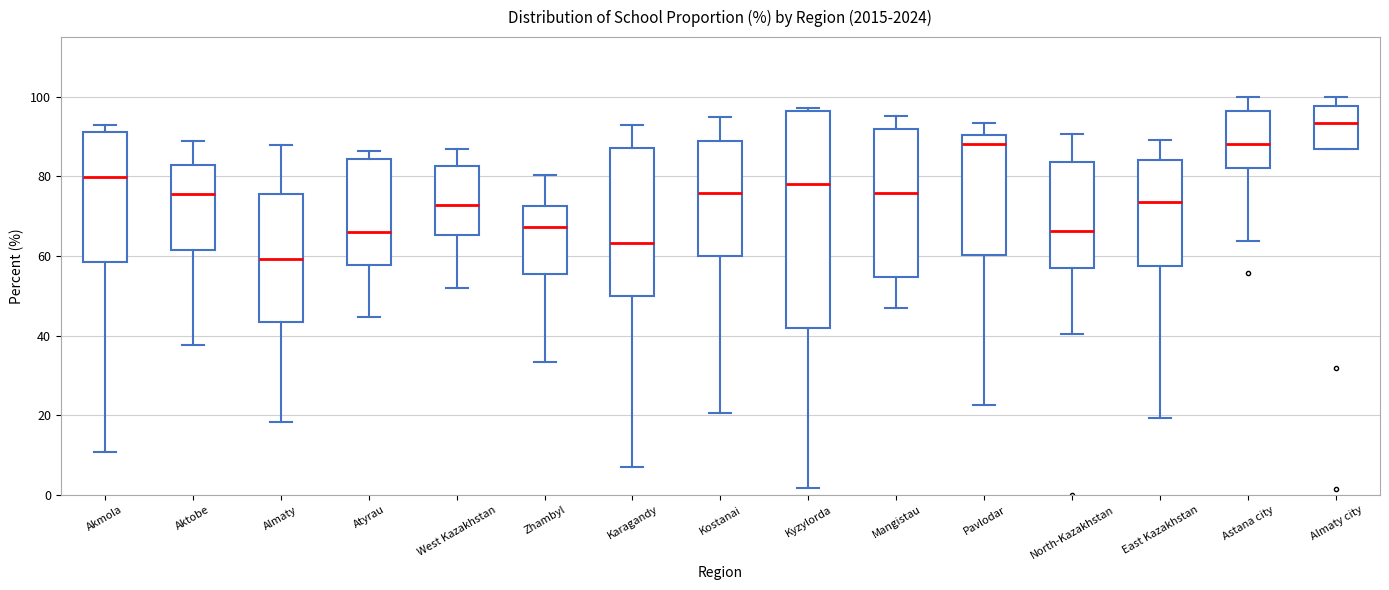

Reading left to right, read every box against the y-axis: the position of its median line, the range the box covers, and the ends of its whiskers. The values are not printed on the chart, so give them approximately, as read against the axis.

Akmola: median 80, box 58 to 92, whiskers 10 to 92 (just above the box's upper edge)
Aktobe: median 76, box 62 to 82, whiskers 38 to 88
Almaty: median 60, box 44 to 76, whiskers 18 to 88
Atyrau: median 66, box 58 to 84, whiskers 44 to 86
West Kazakhstan: median 72, box 66 to 82, whiskers 52 to 86
Zhambyl: median 68, box 56 to 72, whiskers 34 to 80
Karagandy: median 64, box 50 to 88, whiskers 8 to 92
Kostanai: median 76, box 60 to 88, whiskers 20 to 94
Kyzylorda: median 78, box 42 to 96, whiskers 2 to 98
Mangistau: median 76, box 54 to 92, whiskers 48 to 96
Pavlodar: median 88, box 60 to 90, whiskers 22 to 94
North-Kazakhstan: median 66, box 56 to 84, whiskers 40 to 90
East Kazakhstan: median 74, box 58 to 84, whiskers 20 to 90
Astana city: median 88, box 82 to 96, whiskers 64 to 100
Almaty city: median 94, box 86 to 98, whiskers 86 to 100